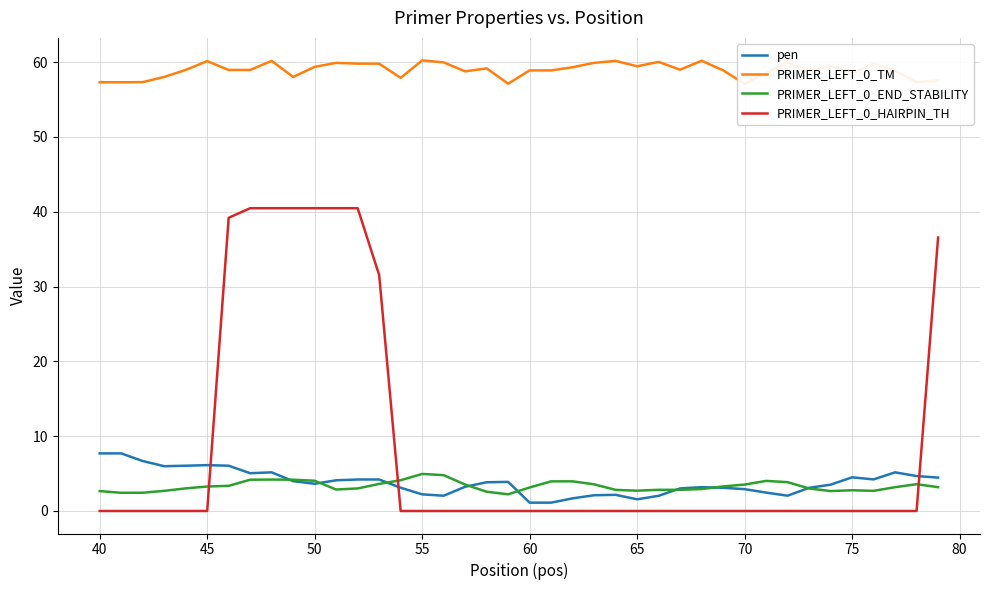

Which series has the largest range (max minus min)?

PRIMER_LEFT_0_HAIRPIN_TH